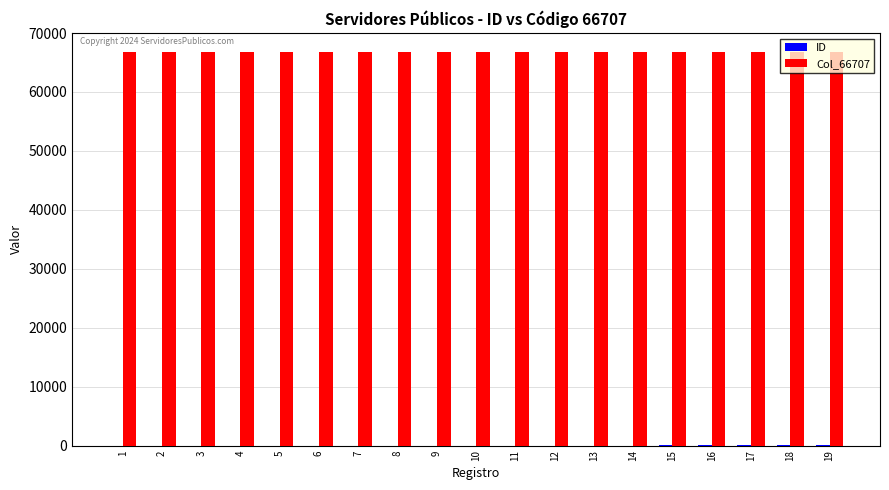

At which label is ID closest to 10?

10